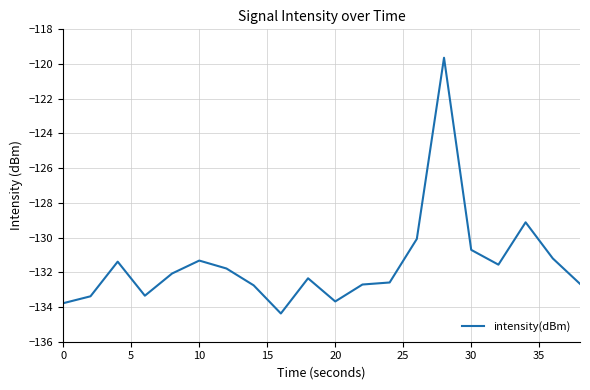

What is the greatest value displayed?

-119.6